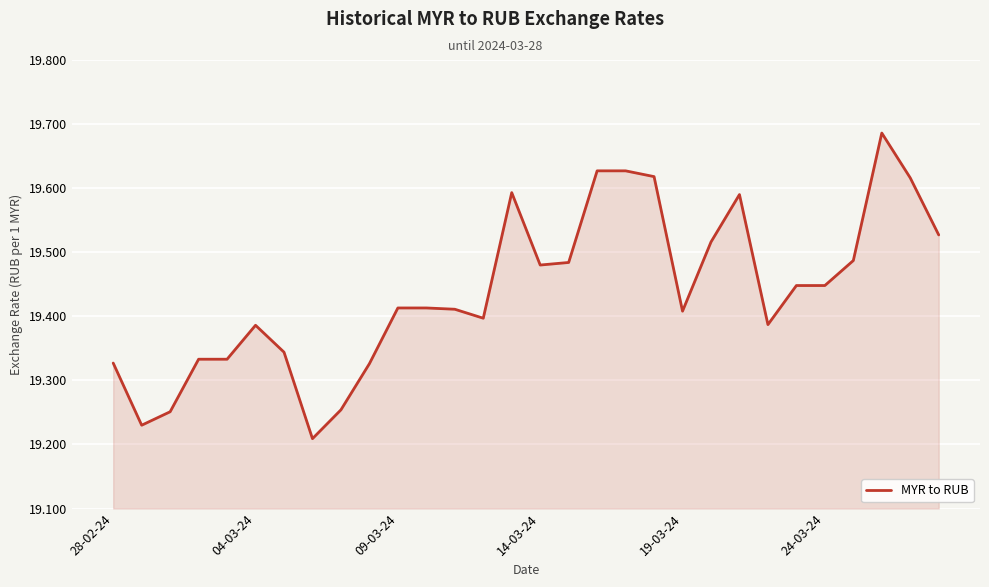

What is the difference between the maximum and minimum values?

0.5